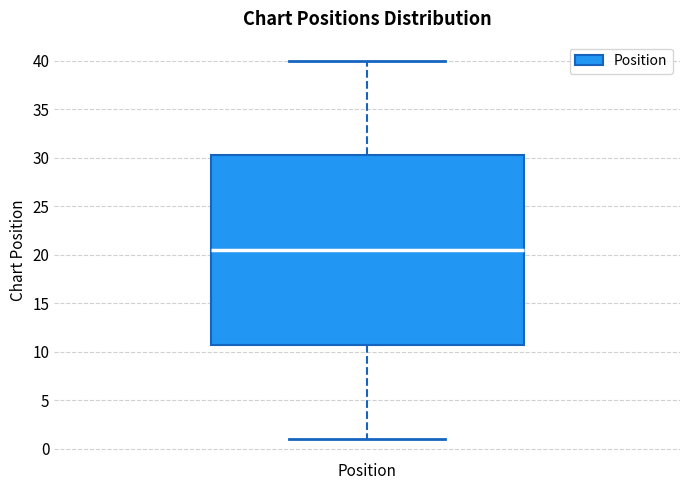

Transcribe this box plot: give where the median line is, the range the box spans, and where the two whiskers end, as read against the y-axis. The values are not printed on the chart, so give them approximately, as read against the axis.

median 20.5, box 11.0 to 30.5, whiskers 1.0 to 40.0